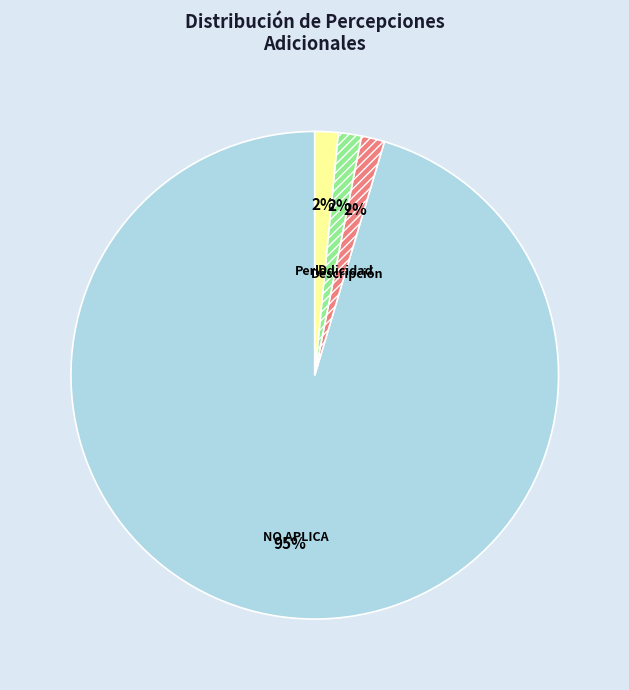

What is the largest slice in the pie chart?

NO APLICA